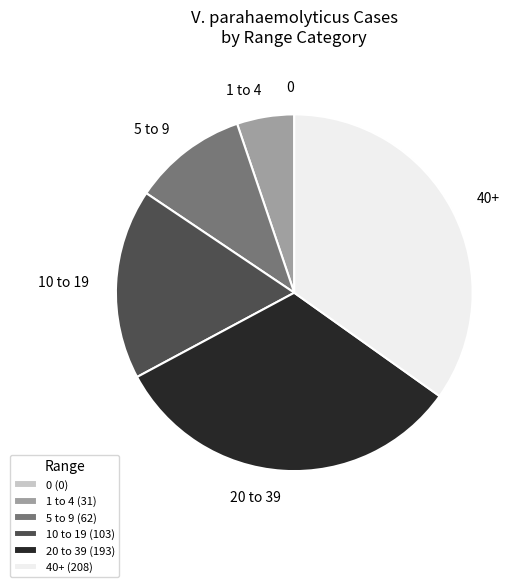

The 1 to 4 slice represents 13% of the pie. True or false?

False